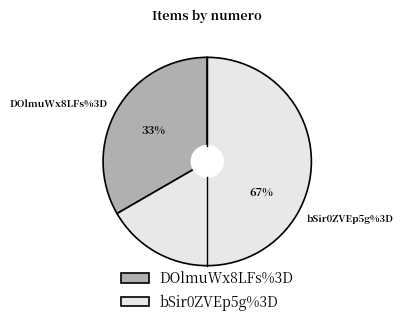

To the nearest percent, what is the average slice percentage?

50%